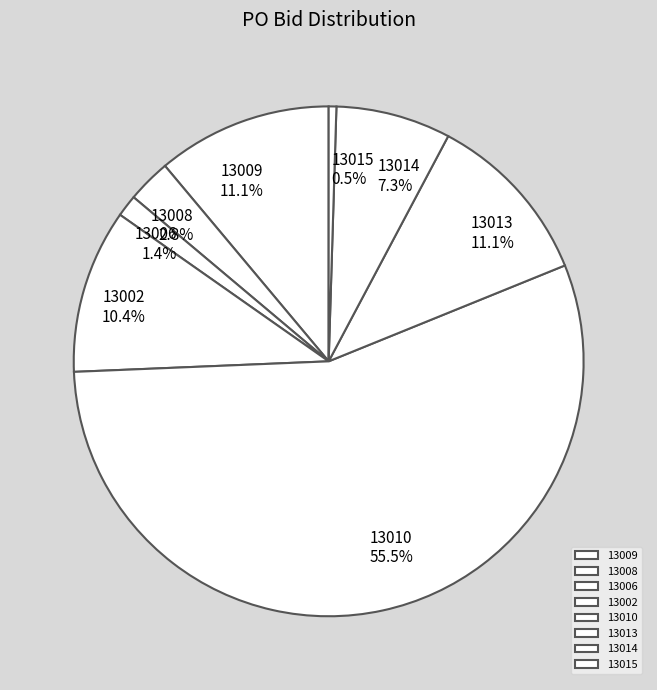

Is it true that 13009 is 11% of the pie?

True